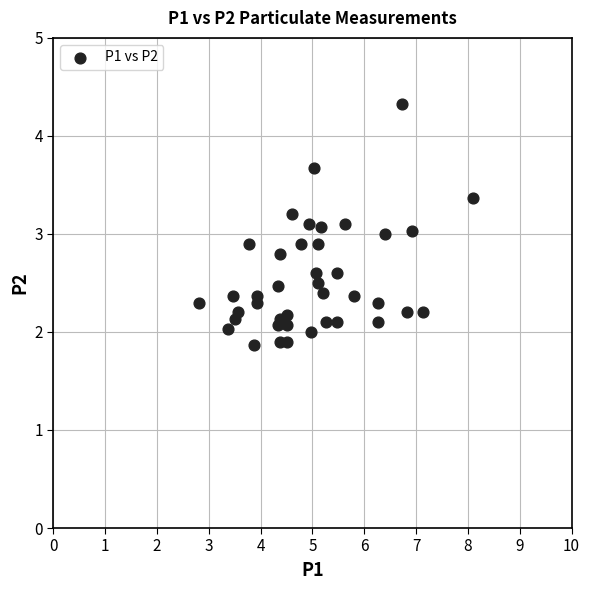

What is the range of X values (max minus min)?

5.3